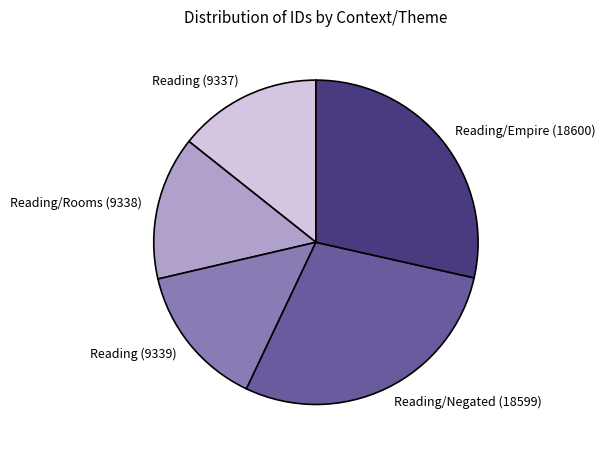

Is there a majority slice in this chart?

No